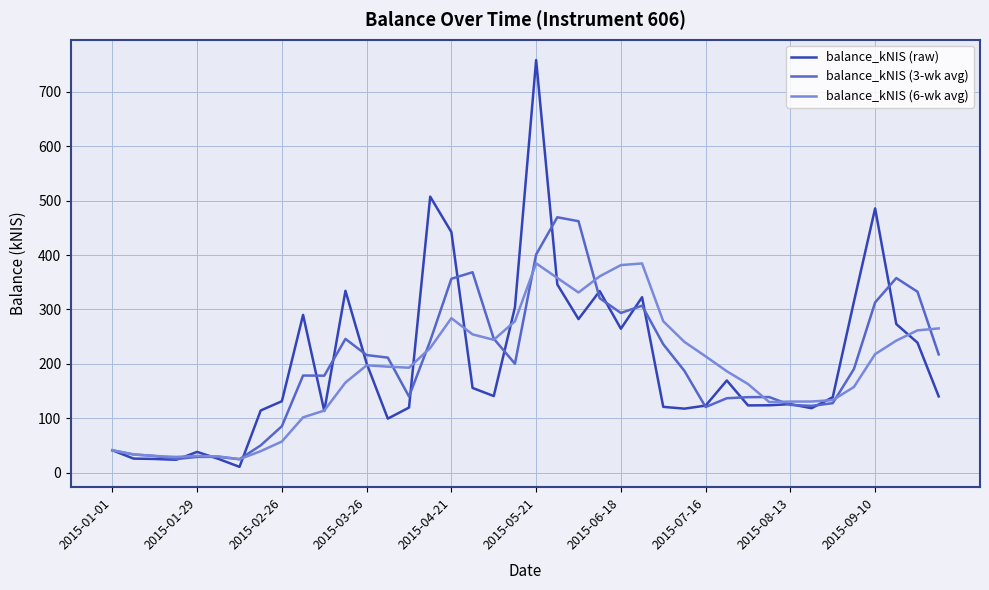

How many lines are shown in the chart?

3